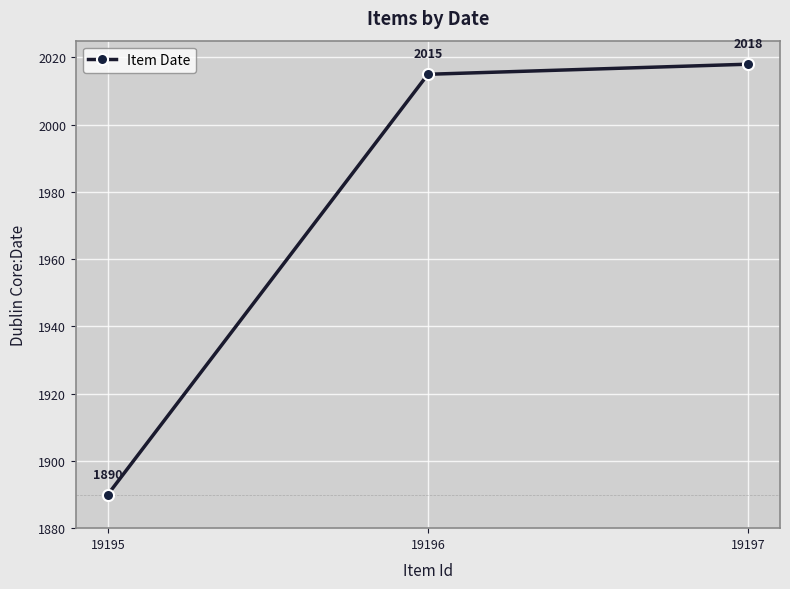

What value does the data have at 19197?

2018